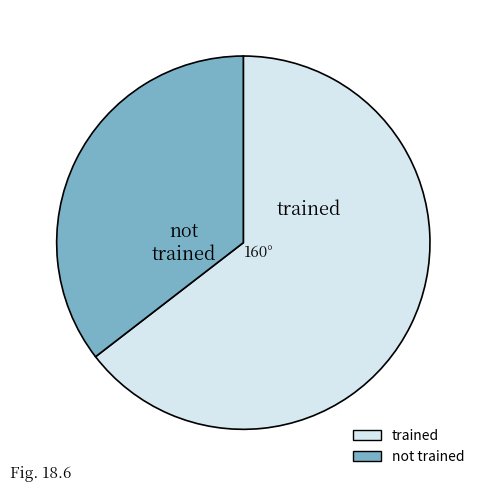

Is there any slice that represents more than half of the pie?

Yes